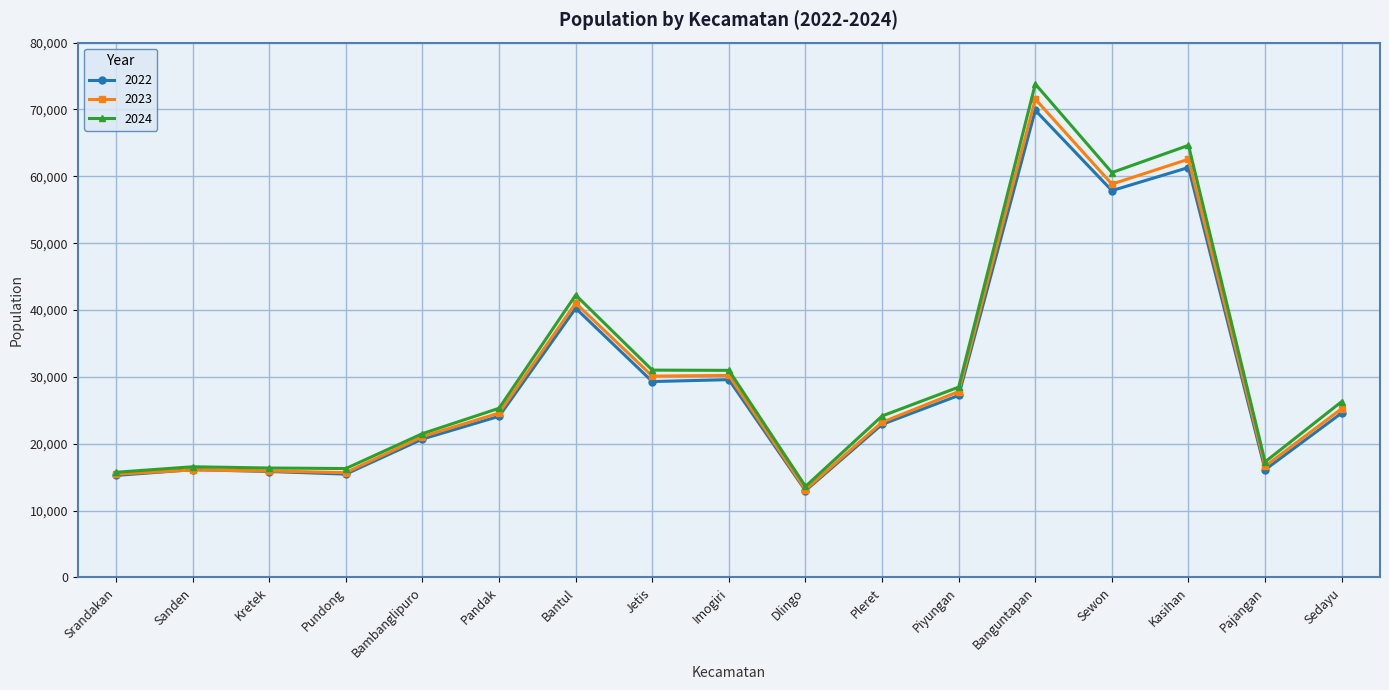

Is the value of 2023 at Sedayu greater than the value of 2022 at Pandak?

Yes